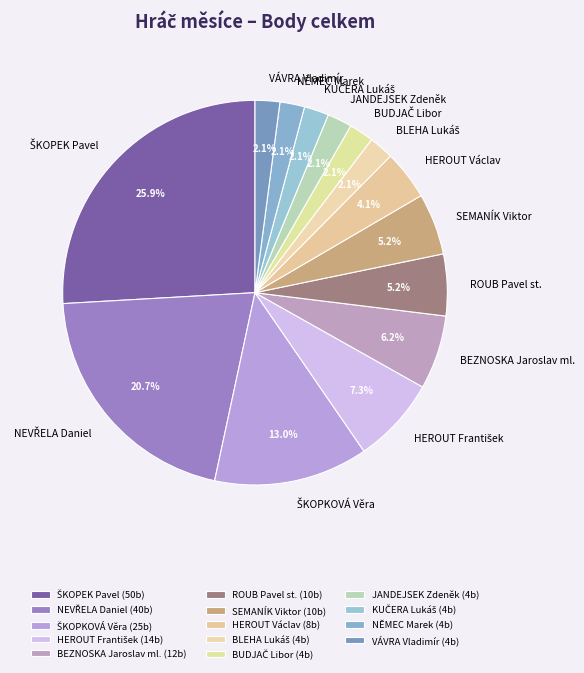

To the nearest percent, what portion does BEZNOSKA Jaroslav ml. represent?

6%